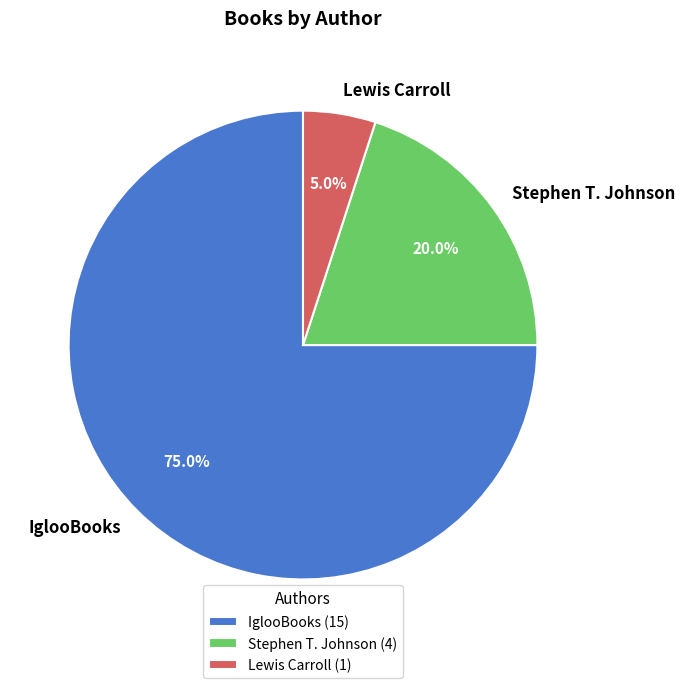

What portion of the pie excludes Stephen T. Johnson?

80.0%